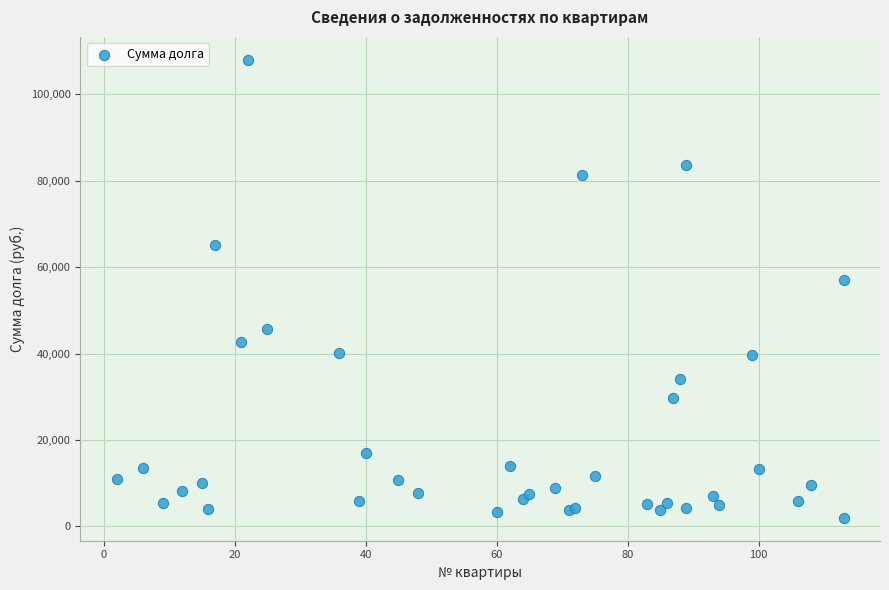

What Y value in the scatter plot is closest to 54994?

57052.7